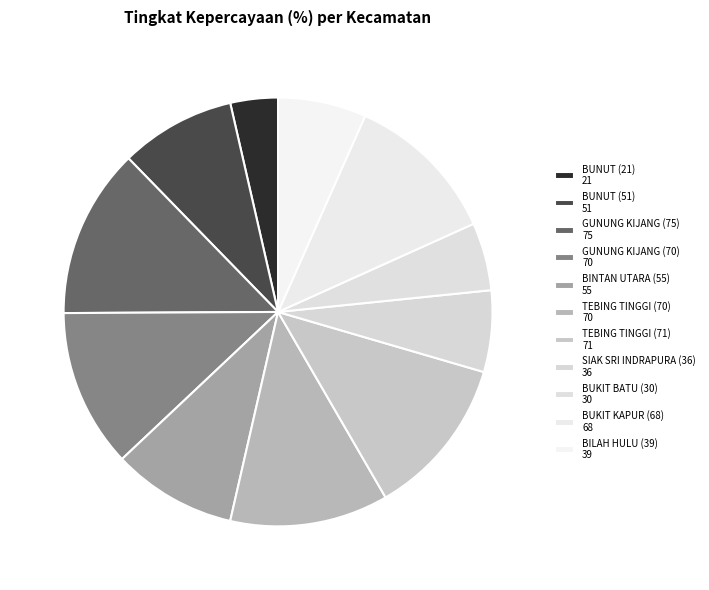

What is the smallest slice in the pie chart?

BUNUT (21)